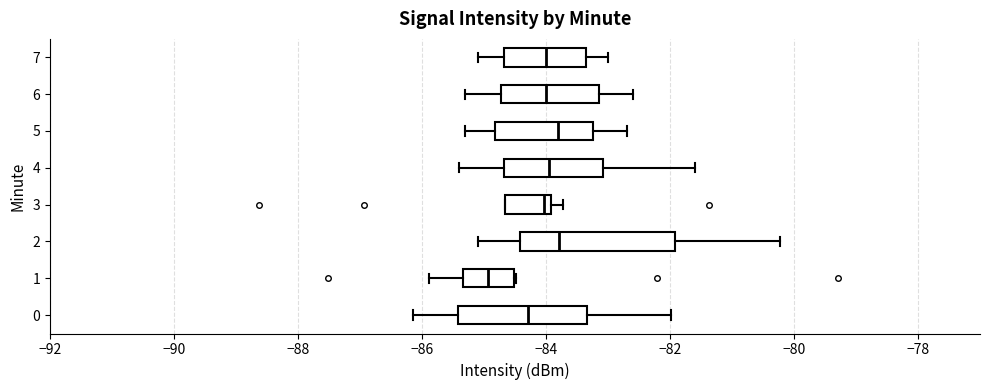

Which box is the widest, from its left edge to its right edge?

2